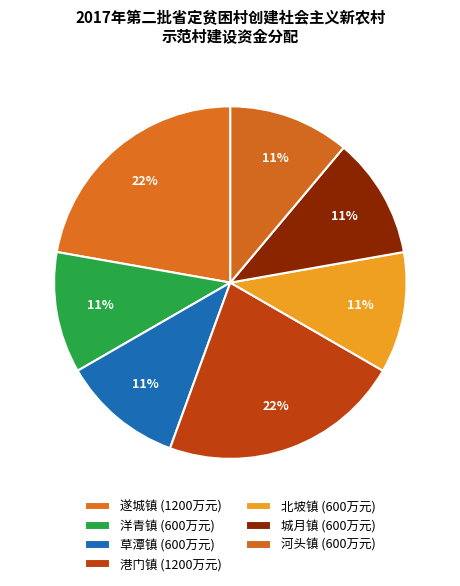

Rank the categories by value from highest to lowest.

遂城镇, 港门镇, 洋青镇, 草潭镇, 北坡镇, 城月镇, 河头镇